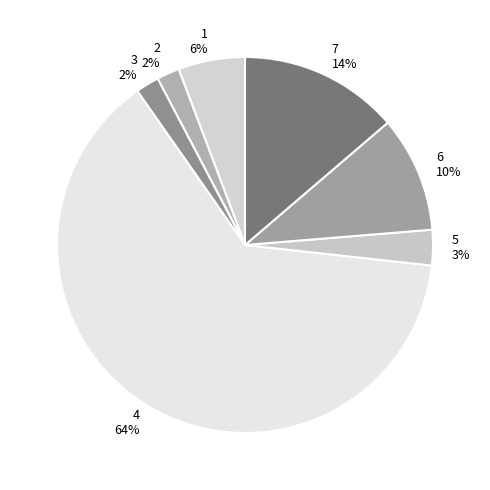

How many slices are in this pie chart?

7